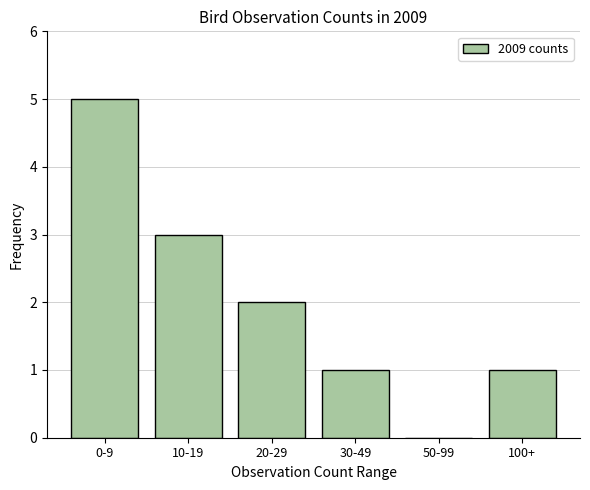

Reading right to left, extract all data points from this chart.

100+=1	50-99=0	30-49=1	20-29=2	10-19=3	0-9=5